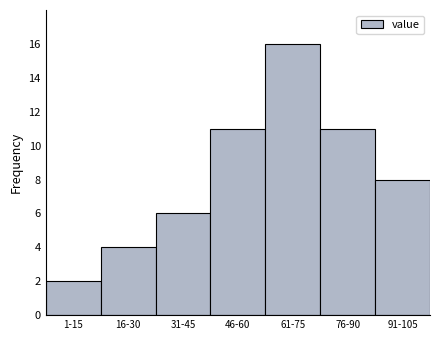

Reading left to right, list all the values displayed in this chart.

1-15=2	16-30=4	31-45=6	46-60=11	61-75=16	76-90=11	91-105=8